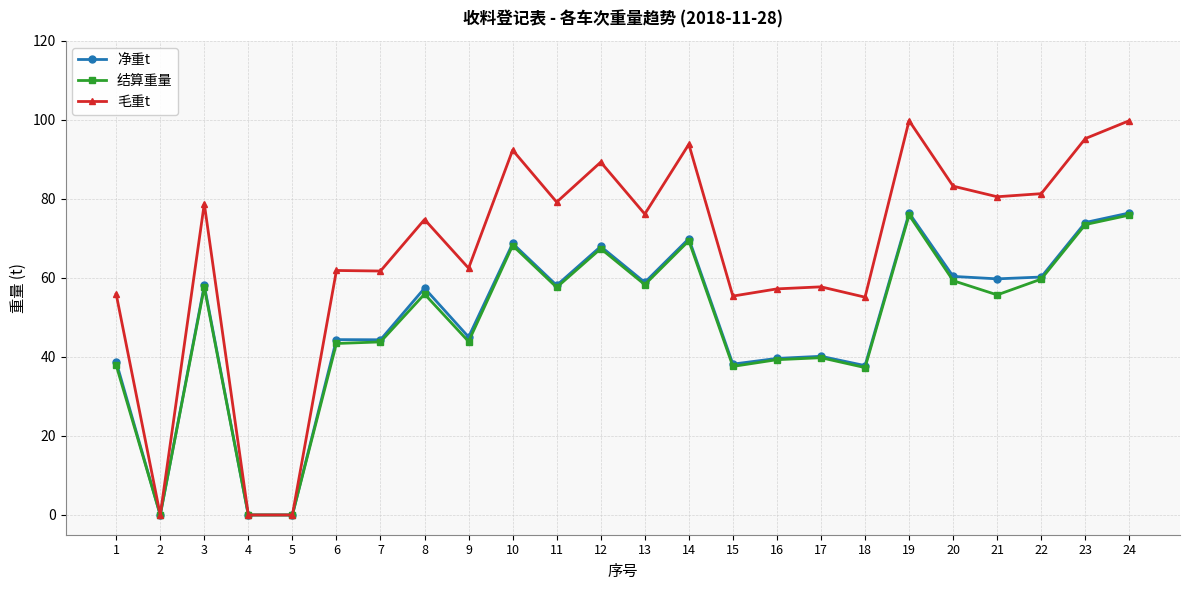

At how many categories does at least one series exceed 64?

13